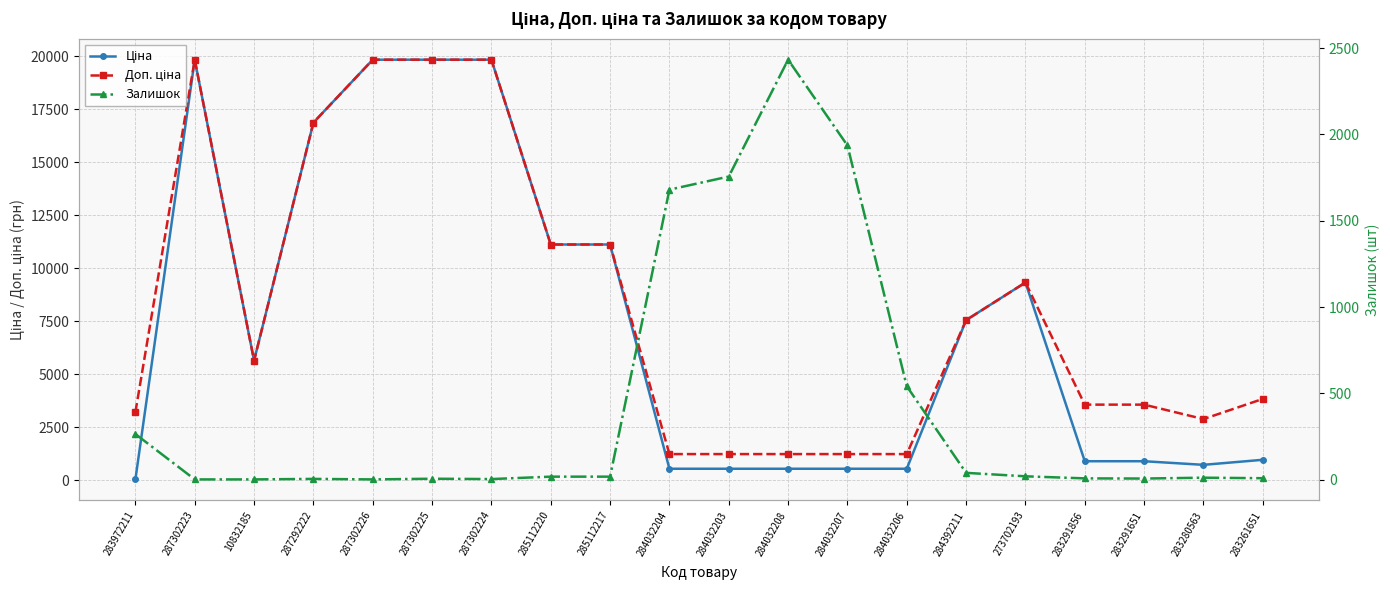

Count the number of data series in this chart.

3